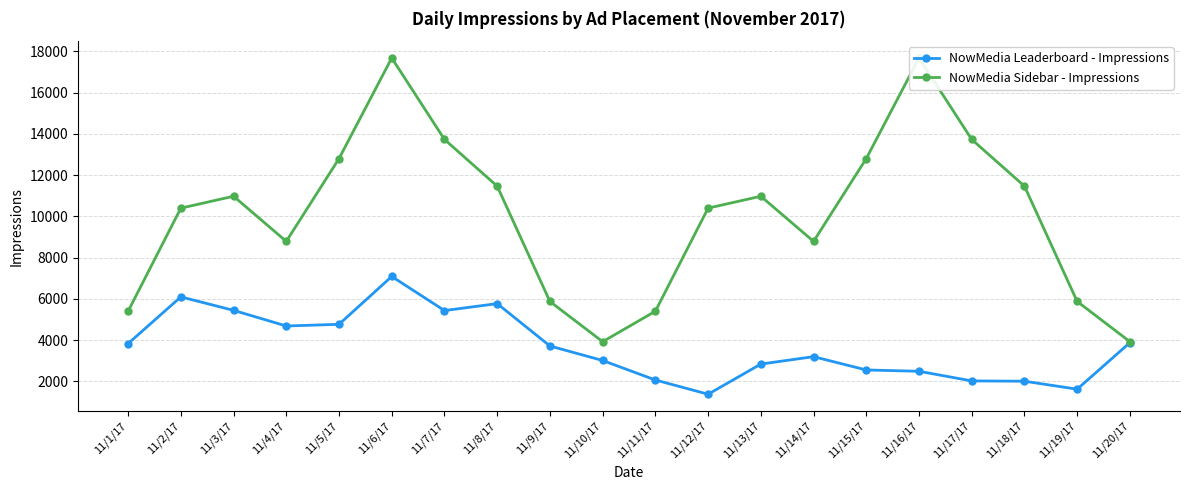

What is the maximum value for NowMedia Leaderboard - Impressions?

7082